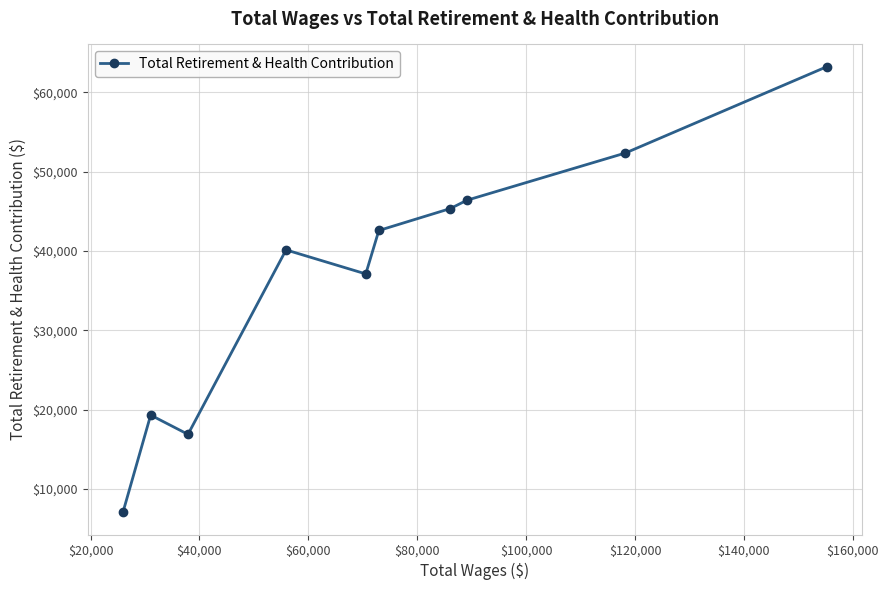

What is the sum of all values?

370353